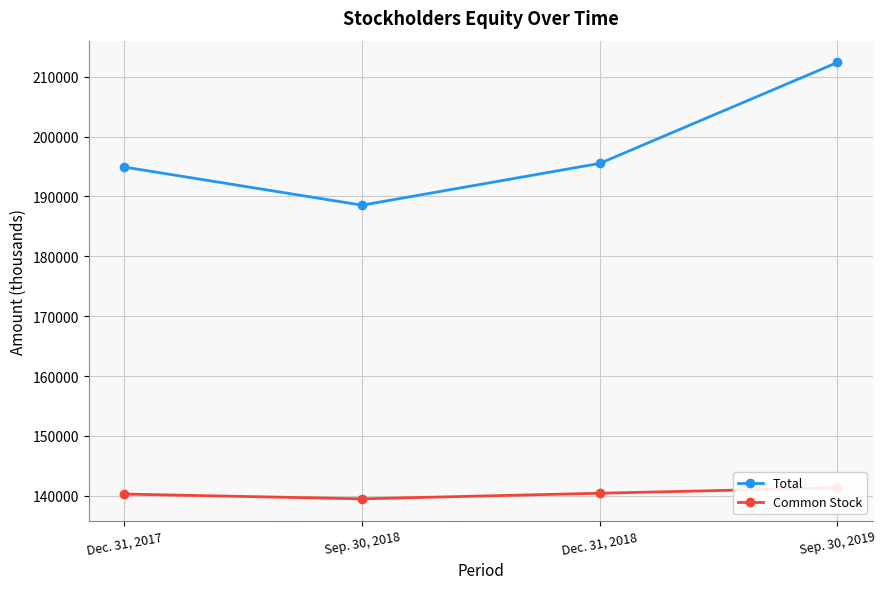

What is the value of the Total point at the 4th from the left?

212376